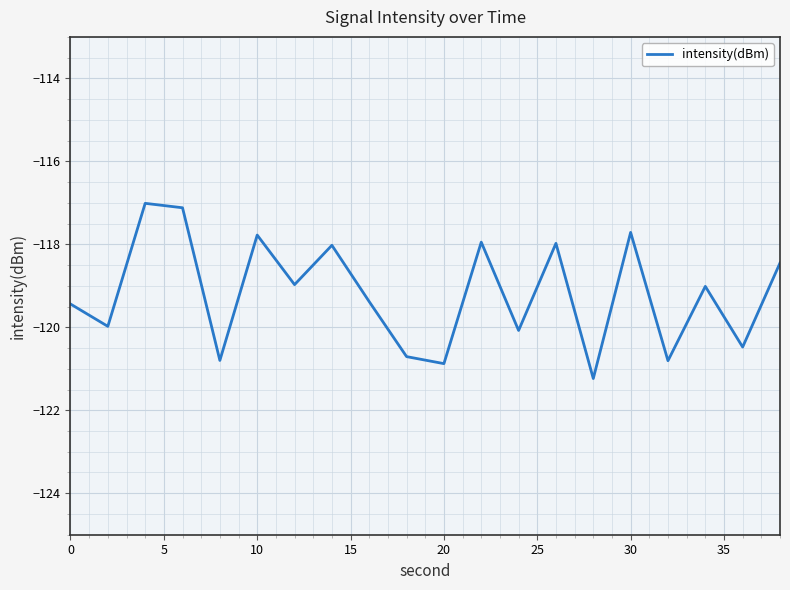

What is the difference between the maximum and minimum values?

4.2